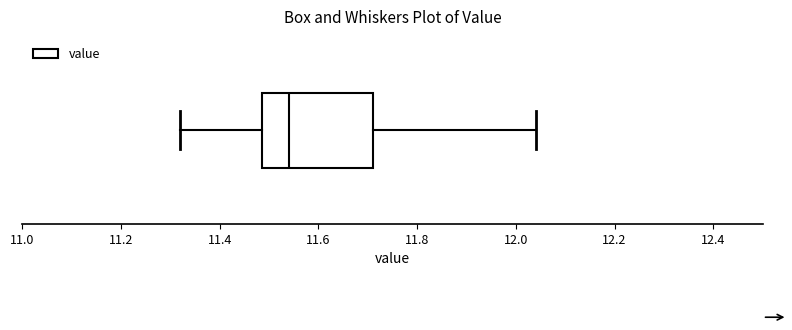

Read this box plot against the x-axis: the position of the median line, the range covered by the box, and the ends of both whiskers. The values are not printed on the chart, so give them approximately, as read against the axis.

median 11.54, box 11.48 to 11.72, whiskers 11.32 to 12.04